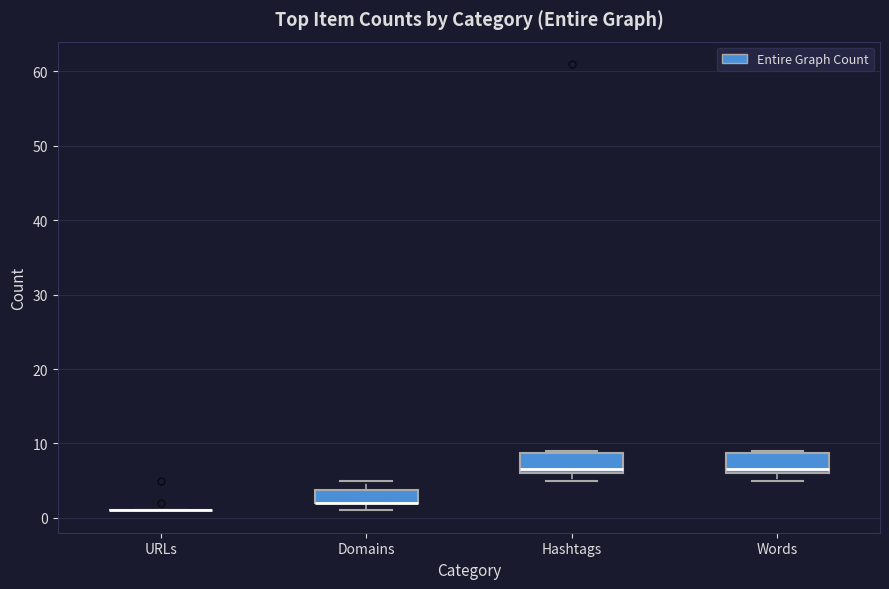

Where is the upper edge of the box for Words on the y-axis? The values are not printed on the chart, so give them approximately, as read against the axis.

9